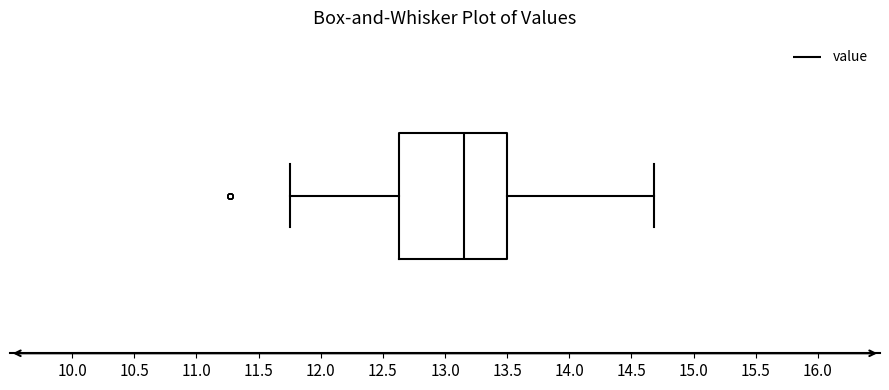

Where does the left whisker of the box end on the x-axis? The values are not printed on the chart, so give them approximately, as read against the axis.

11.75